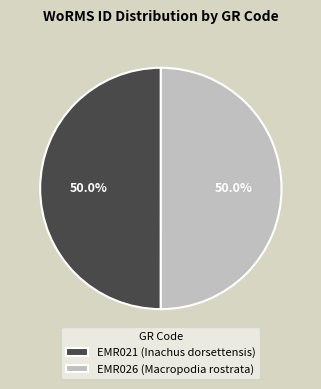

To the nearest percent, what portion does EMR026 (Macropodia rostrata) represent?

50%